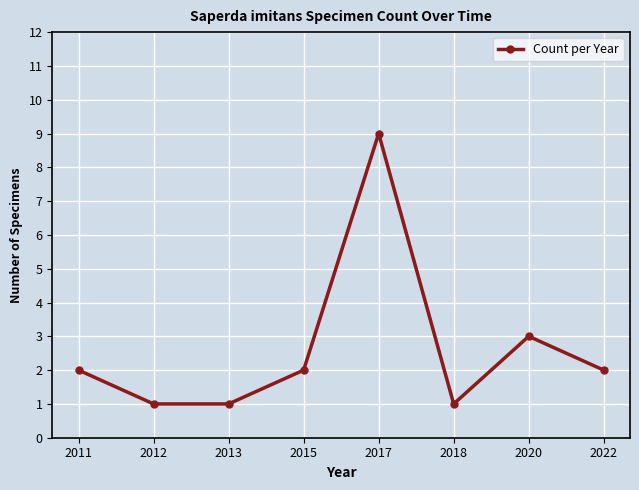

The value at 2015 is 2. True or false?

True